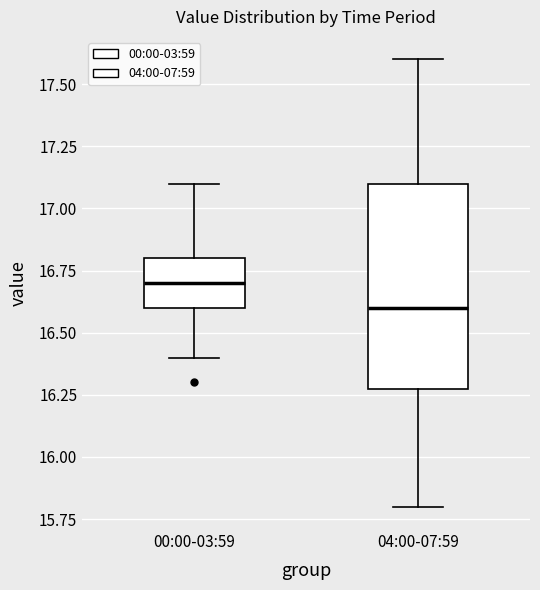

Reading left to right, read every box against the y-axis: the position of its median line, the range the box covers, and the ends of its whiskers. The values are not printed on the chart, so give them approximately, as read against the axis.

00:00-03:59: median 16.7, box 16.6 to 16.8, whiskers 16.4 to 17.1
04:00-07:59: median 16.6, box 16.3 to 17.1, whiskers 15.8 to 17.6